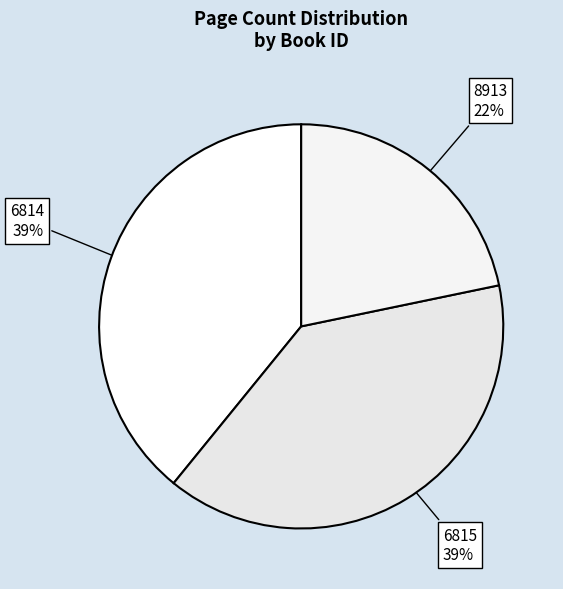

Count the number of slices in the pie.

3